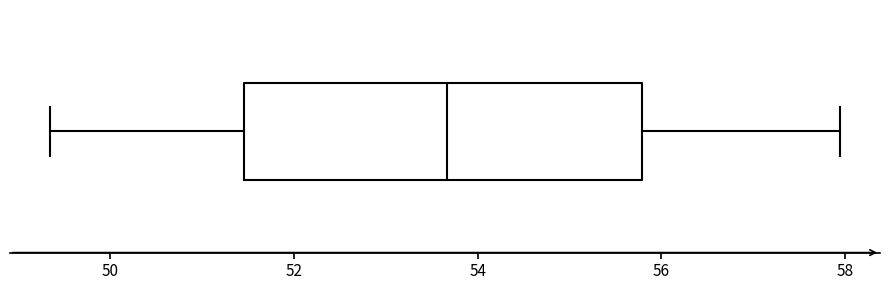

Read this box plot against the x-axis: the position of the median line, the range covered by the box, and the ends of both whiskers. The values are not printed on the chart, so give them approximately, as read against the axis.

median 53.6, box 51.4 to 55.8, whiskers 49.4 to 58.0